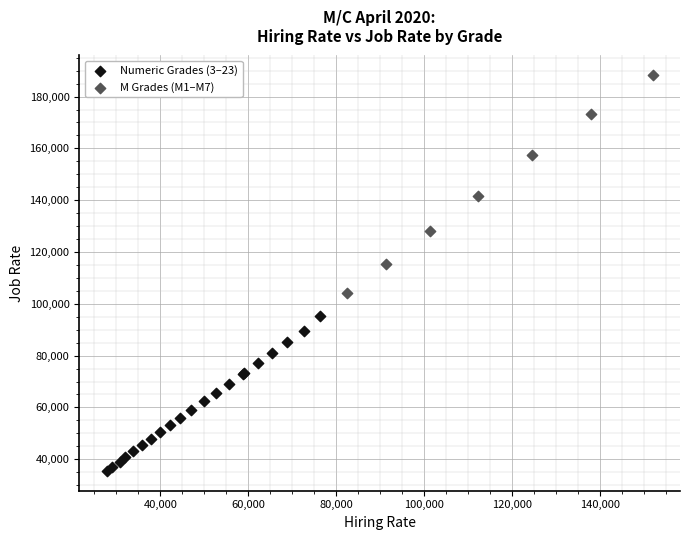

Which series has the widest spread of Y values?

M Grades (M1–M7)